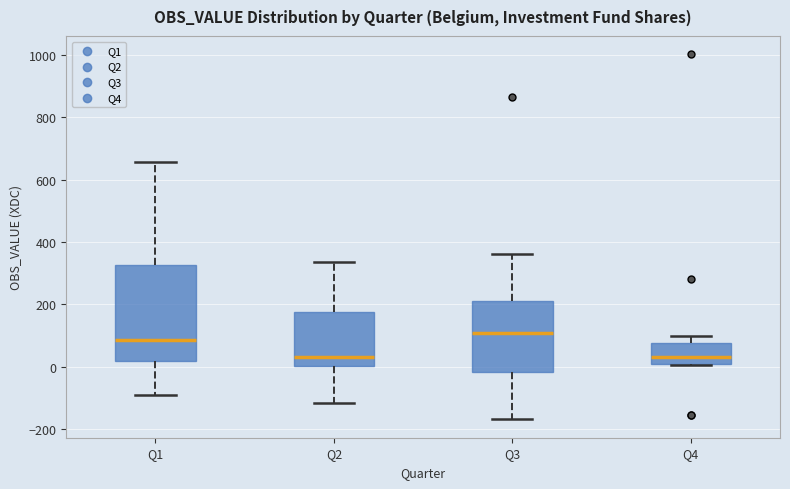

Reading left to right, read every box against the y-axis: the position of its median line, the range the box covers, and the ends of its whiskers. The values are not printed on the chart, so give them approximately, as read against the axis.

Q1: median 80, box 20 to 320, whiskers -100 to 660
Q2: median 40, box 0 to 180, whiskers -120 to 340
Q3: median 100, box -20 to 220, whiskers -160 to 360
Q4: median 40, box 0 to 80, whiskers 0 to 100